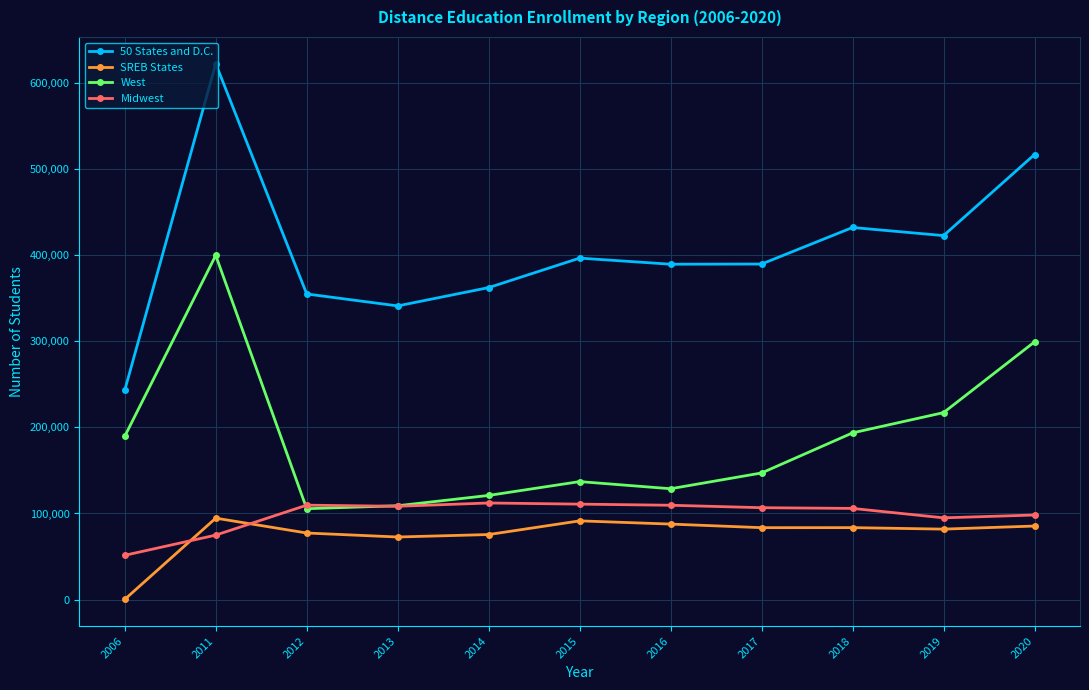

At which category does 50 States and D.C. reach its first local valley?

2013